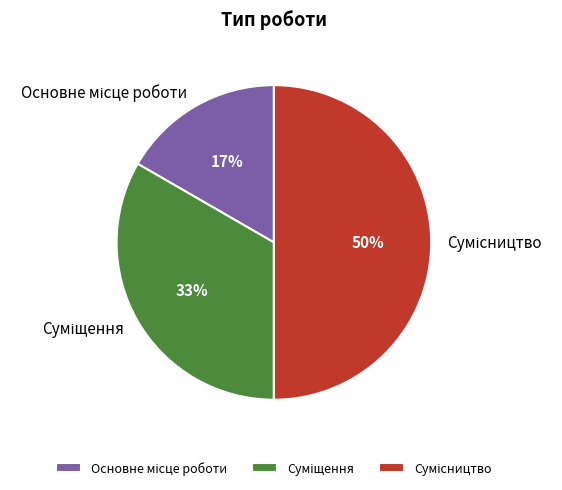

To the nearest percent, what is the difference between the largest and smallest slice percentages?

33%